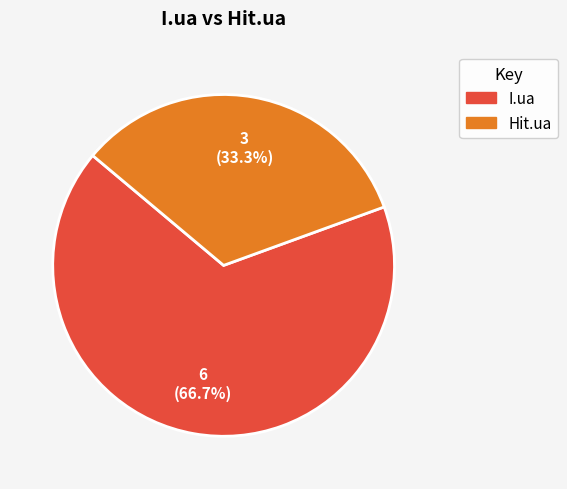

Which category has the smallest portion of the pie?

Hit.ua